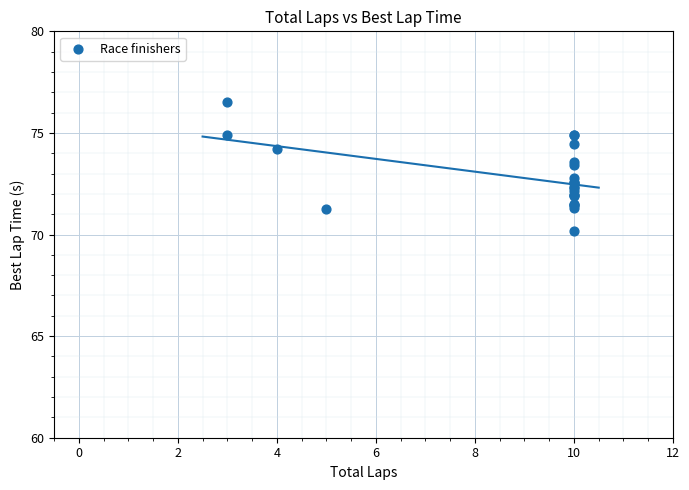

What Y value in the scatter plot is closest to 73?

72.8